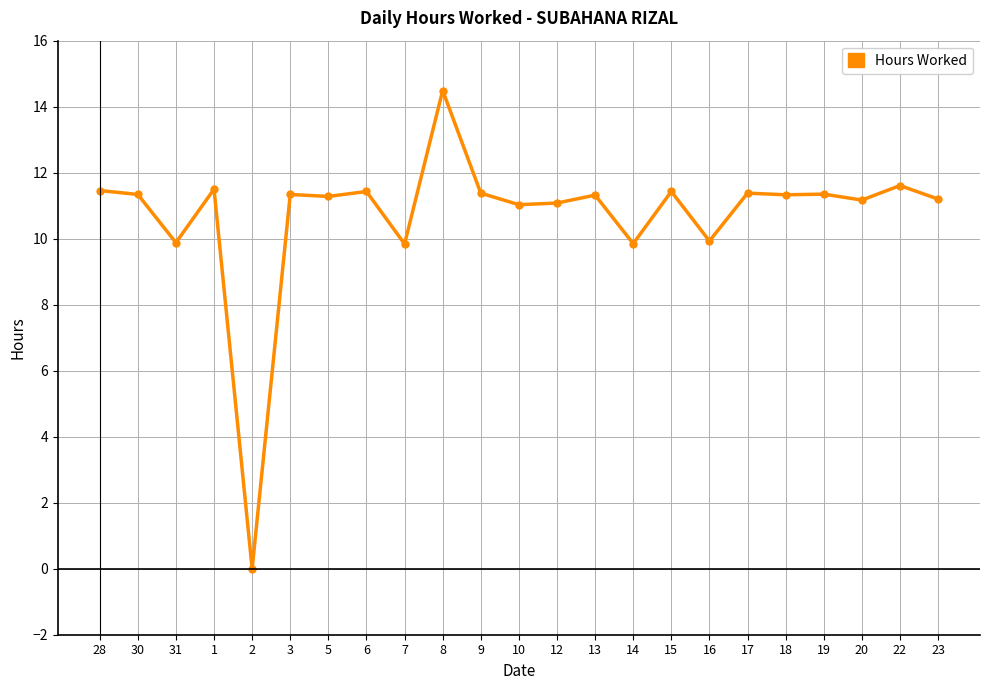

What is the label of the 7th point from the left?

5